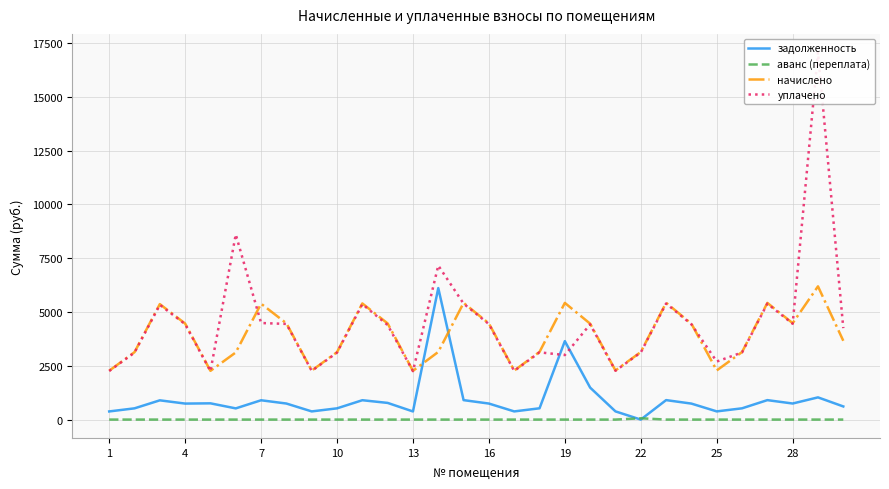

Reading right to left, transcribe all the data shown in this chart.

задолженность: 610.5	1032.2	746.9	903.9	523.3	380.6	742.8	904.9	0.0	380.6	1485.6	3646.3	524.3	379.6	744.9	903.9	6112.1	377.6	774.8	899.8	522.2	379.6	745.9	897.8	520.2	755.1	743.9	894.7	522.2	378.6
аванс (переплата): 0.0	0.0	0.0	0.0	0.0	0.0	0.0	0.0	60.2	0.0	0.0	0.0	0.0	0.0	0.0	0.0	0.0	0.0	0.0	0.0	0.0	0.0	0.0	0.0	0.0	0.0	0.0	0.0	0.0	0.0
начислено: 3662.8	6193.0	4481.6	5423.5	3139.6	2283.9	4456.9	5429.6	3139.6	2283.9	4456.9	5423.5	3145.7	2277.7	4469.3	5423.5	3145.7	2265.4	4469.3	5398.8	3133.4	2277.7	4475.4	5386.5	3121.1	2265.4	4463.1	5368.0	3133.4	2271.5
уплачено: 4250.6	17075.8	4453.2	5389.1	3119.7	2697.4	4428.7	5395.2	3119.7	2269.4	4427.9	3000.0	3125.8	2263.3	4441.0	5389.1	7160.7	2251.1	4394.3	5364.6	3113.5	2263.3	4447.1	4488.8	8605.8	2251.1	4434.8	5334.0	3113.5	2257.2